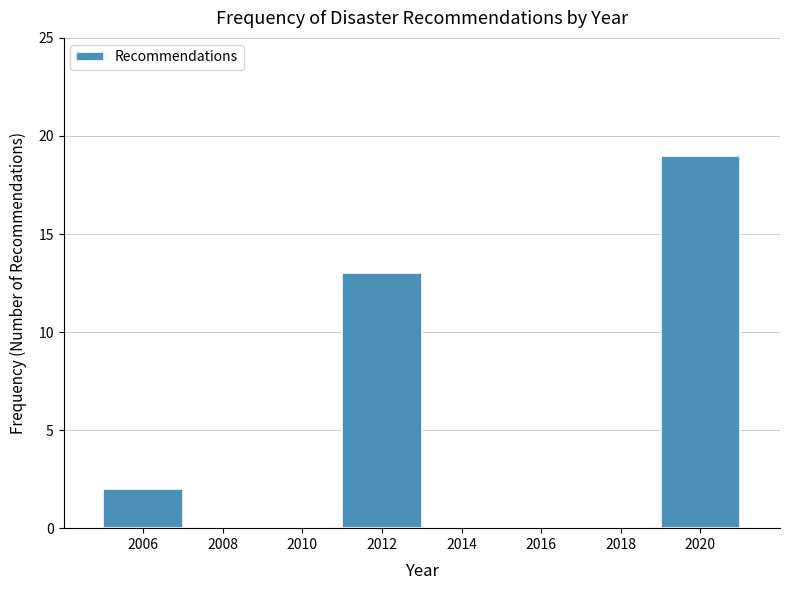

Reading right to left, transcribe all the data shown in this chart.

2020=19	2018=0	2016=0	2014=0	2012=13	2010=0	2008=0	2006=2